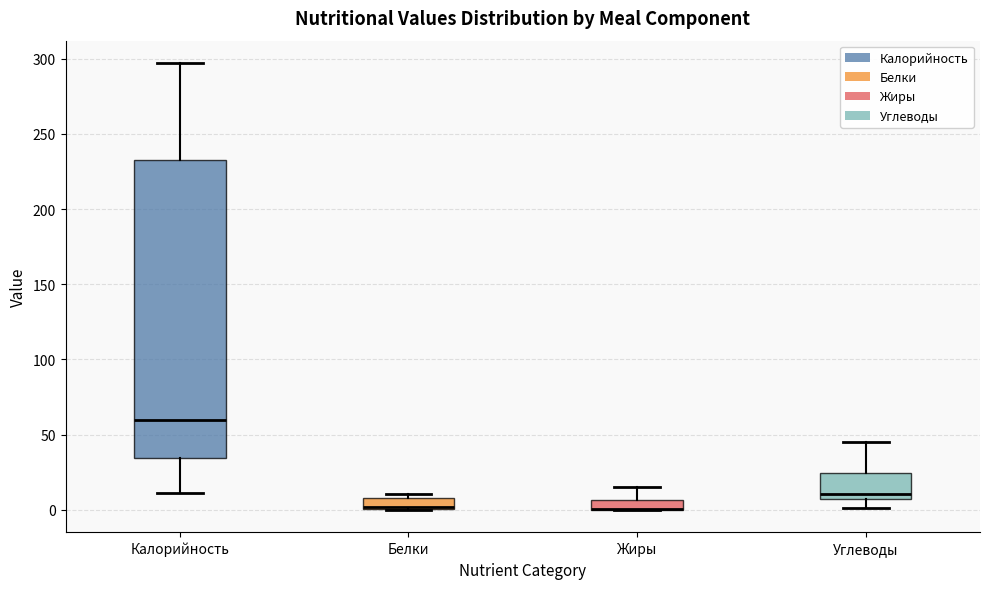

Where is the upper edge of the box for Жиры on the y-axis? The values are not printed on the chart, so give them approximately, as read against the axis.

5